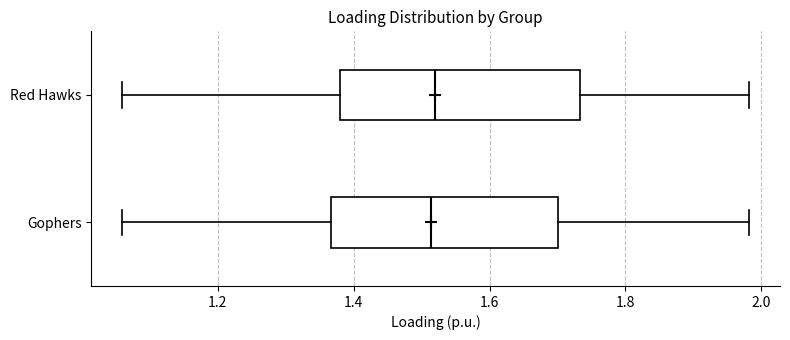

Reading bottom to top, read every box against the x-axis: the position of its median line, the range the box covers, and the ends of its whiskers. The values are not printed on the chart, so give them approximately, as read against the axis.

Gophers: median 1.52, box 1.36 to 1.70, whiskers 1.06 to 1.98
Red Hawks: median 1.52, box 1.38 to 1.74, whiskers 1.06 to 1.98